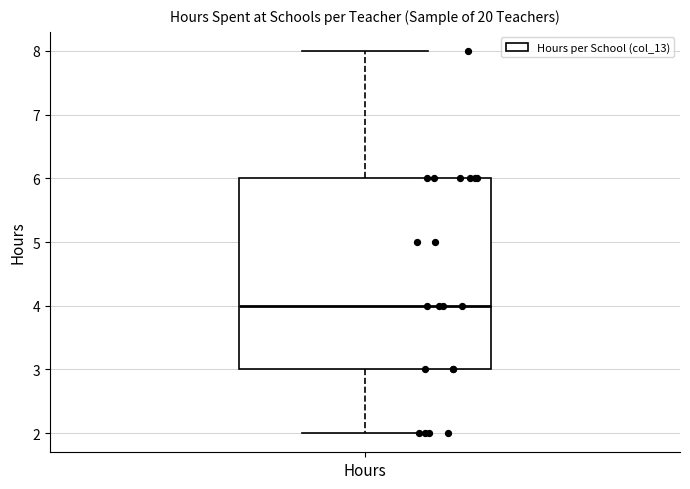

Where does the lower whisker of the box for Hours end on the y-axis? The values are not printed on the chart, so give them approximately, as read against the axis.

2